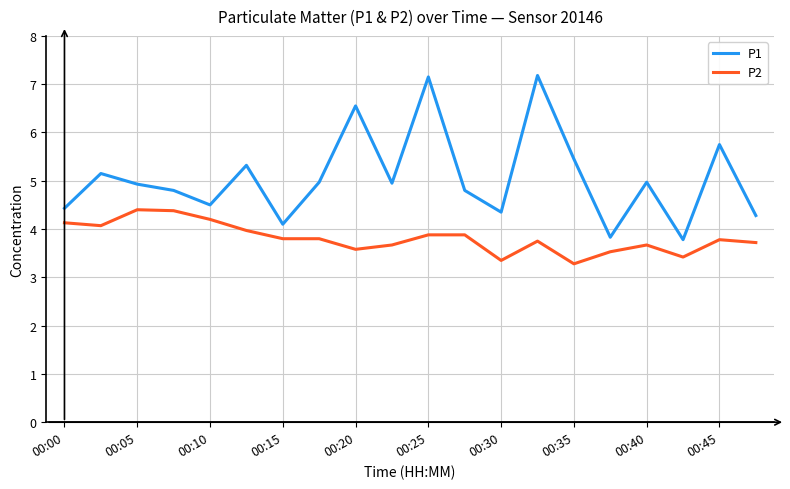

What is the difference between the maximum and minimum values in the P1 series?

3.4